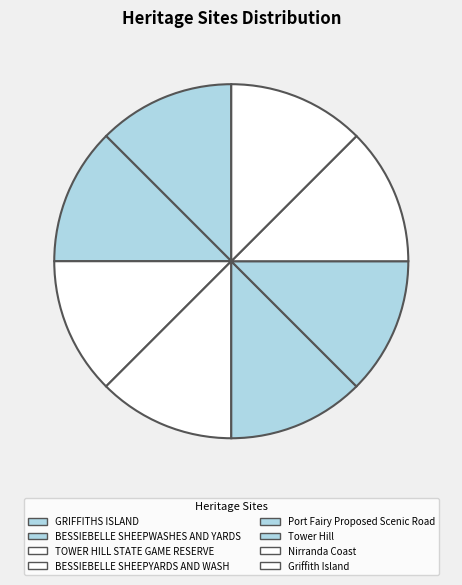

How many slices are in this pie chart?

8